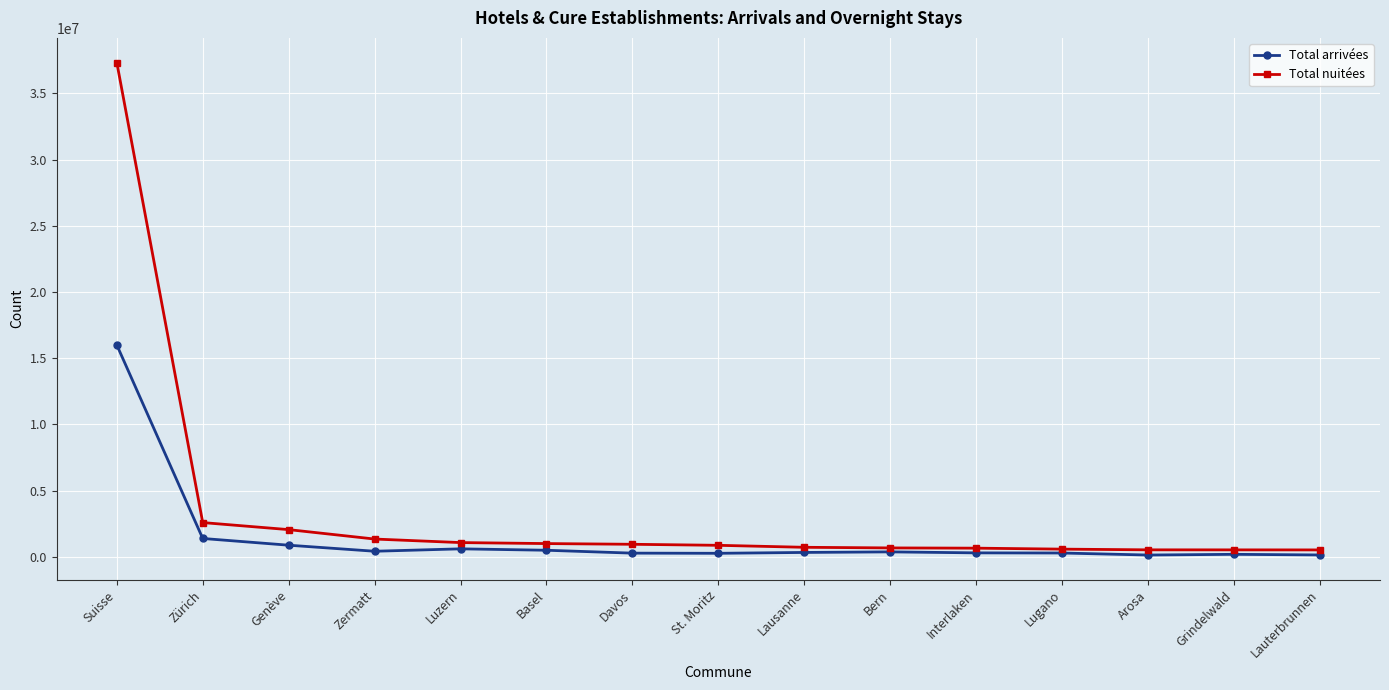

What is the label of the 6th point from the right?

Bern